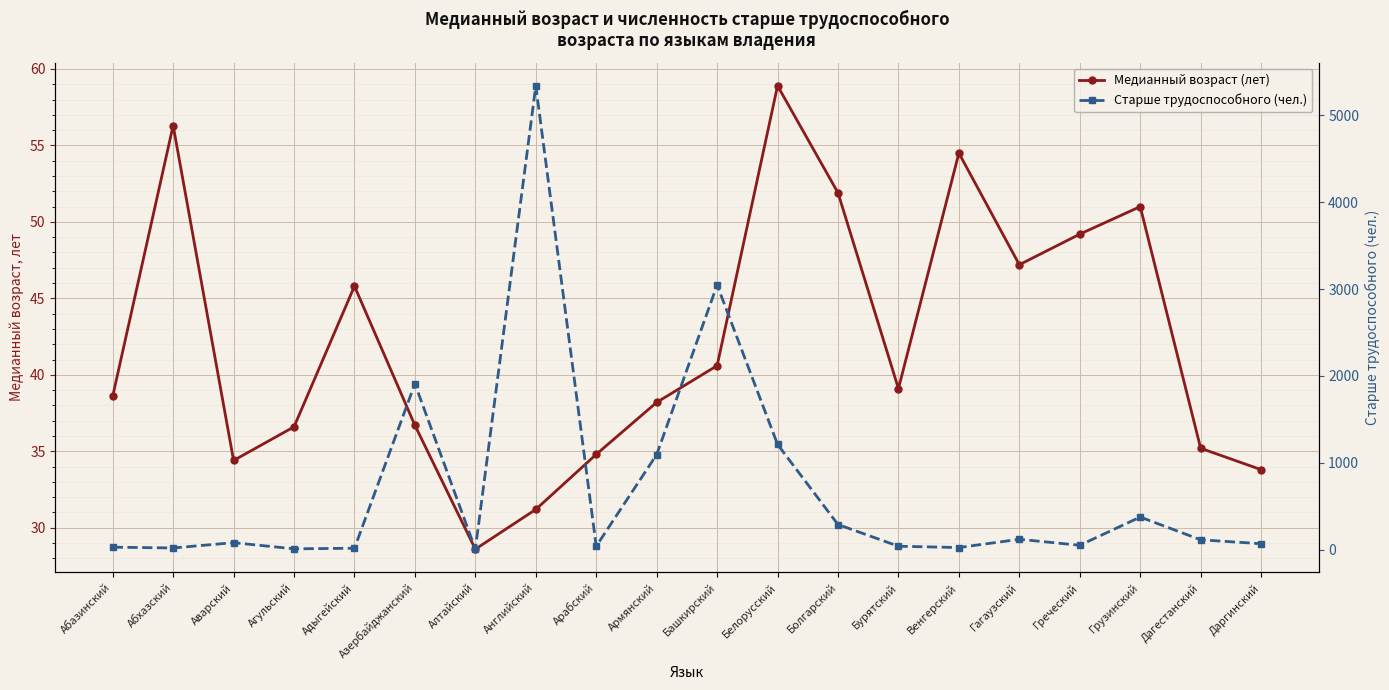

How many lines are shown in the chart?

2